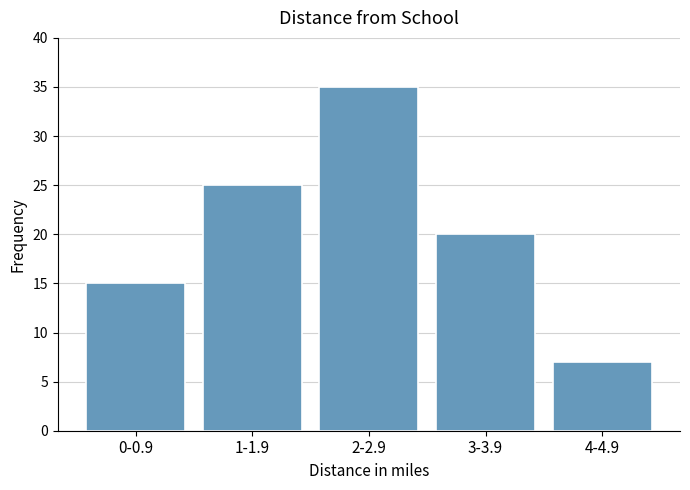

Reading right to left, what are all the values shown in this chart?

4-4.9=7	3-3.9=20	2-2.9=35	1-1.9=25	0-0.9=15